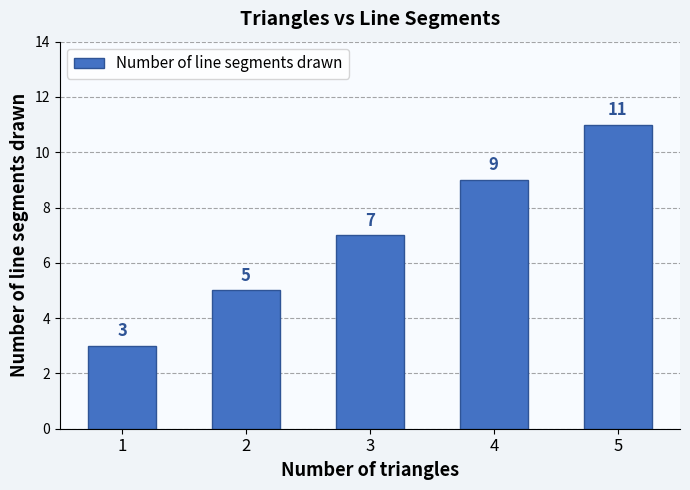

What is the ratio of the value at 5 to the value at 1?

3.7